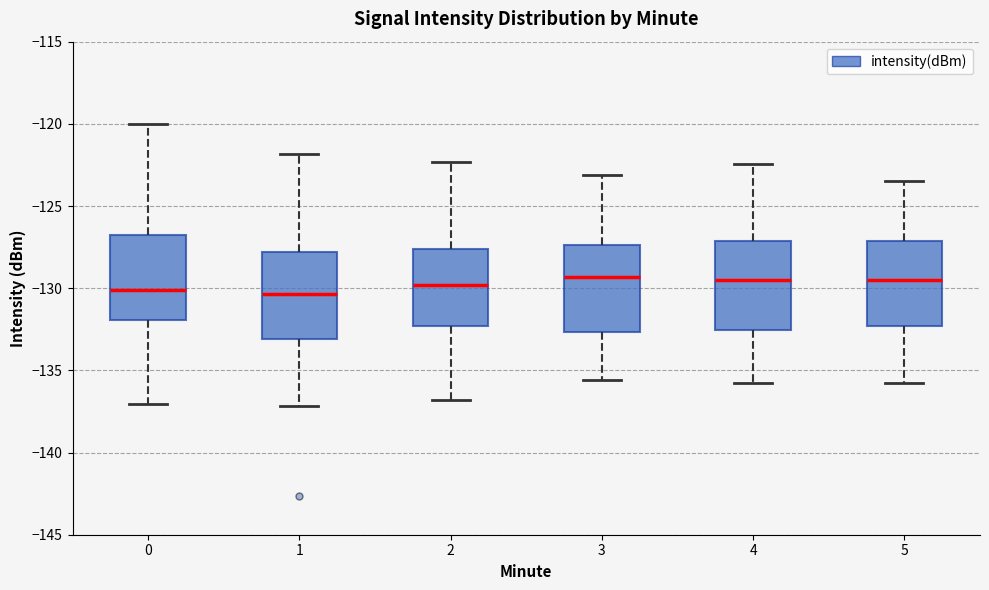

Reading left to right, read every box against the y-axis: the position of its median line, the range the box covers, and the ends of its whiskers. The values are not printed on the chart, so give them approximately, as read against the axis.

0: median -130.0, box -132.0 to -127.0, whiskers -137.0 to -120.0
1: median -130.5, box -133.0 to -128.0, whiskers -137.0 to -122.0
2: median -130.0, box -132.5 to -127.5, whiskers -137.0 to -122.5
3: median -129.5, box -132.5 to -127.5, whiskers -135.5 to -123.0
4: median -129.5, box -132.5 to -127.0, whiskers -136.0 to -122.5
5: median -129.5, box -132.5 to -127.0, whiskers -136.0 to -123.5